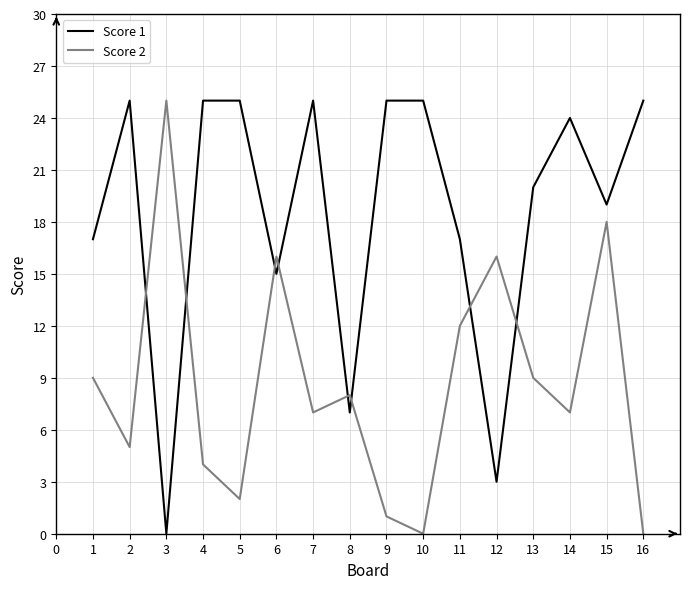

Where is Score 1 nearest to the value 12?

6